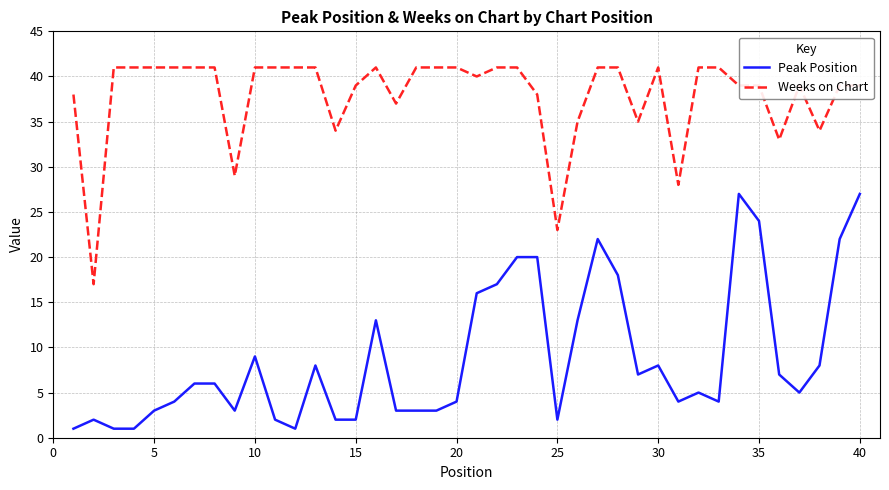

Rank the series by their average value, from highest to lowest.

Weeks on Chart, Peak Position